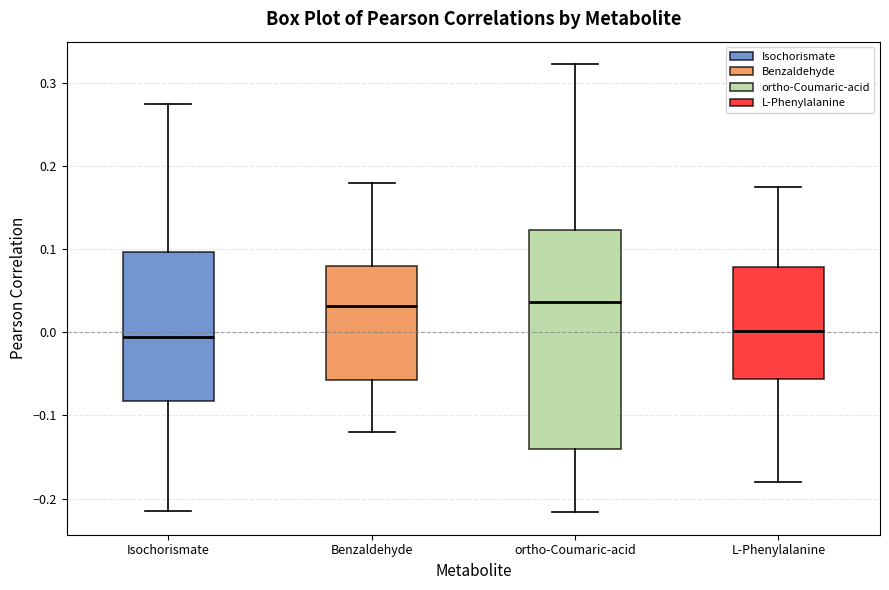

Which box is the tallest, from its lower edge to its upper edge?

ortho-Coumaric-acid